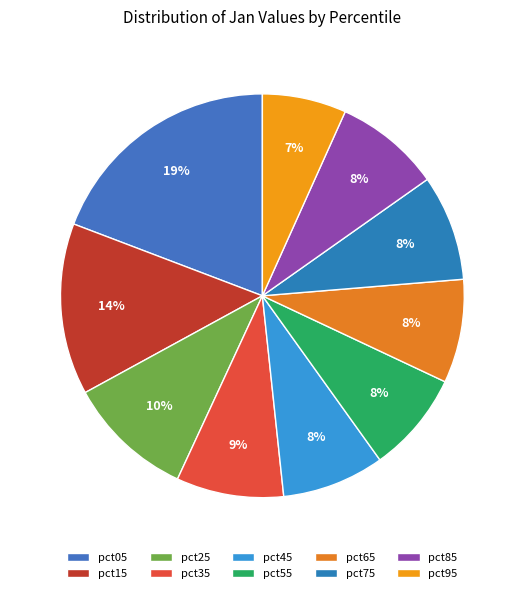

How many segments does this pie chart have?

10